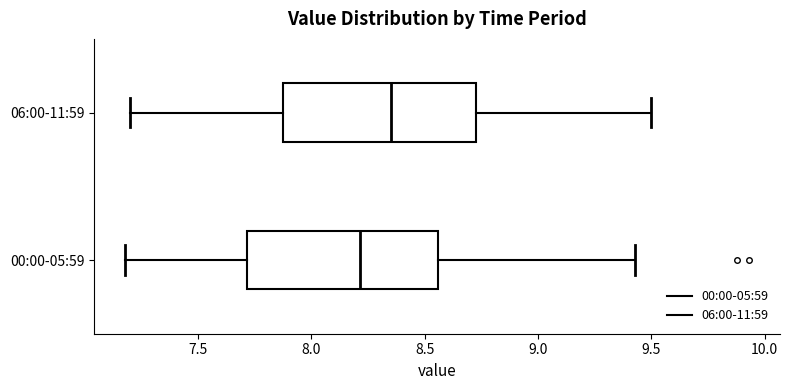

Reading bottom to top, read every box against the x-axis: the position of its median line, the range the box covers, and the ends of its whiskers. The values are not printed on the chart, so give them approximately, as read against the axis.

00:00-05:59: median 8.20, box 7.70 to 8.55, whiskers 7.20 to 9.45
06:00-11:59: median 8.35, box 7.90 to 8.75, whiskers 7.20 to 9.50